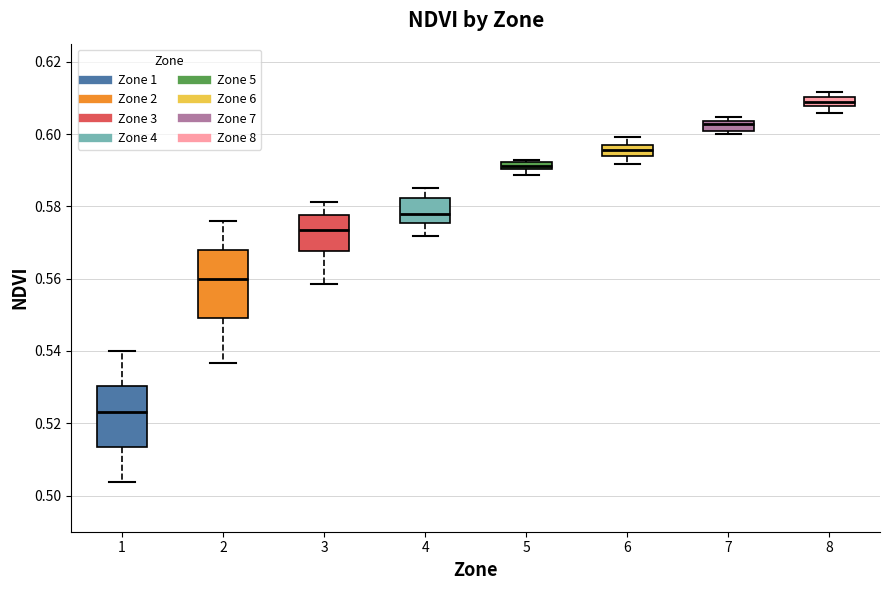

Where does the median line of the box at x = 4 sit on the y-axis? The values are not printed on the chart, so give them approximately, as read against the axis.

0.578